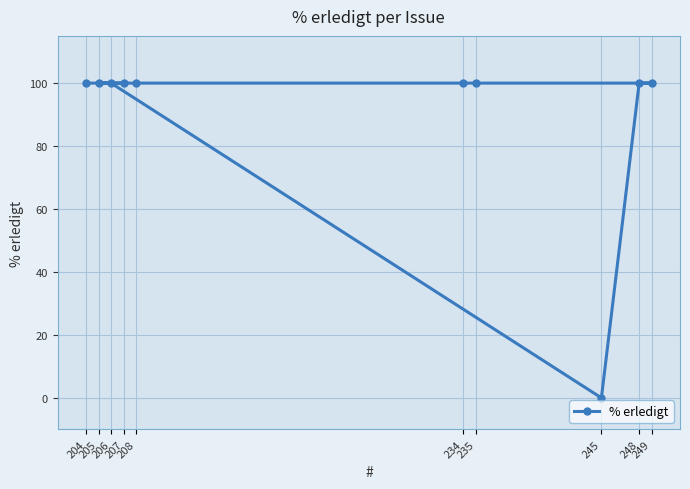

What is the value of the 5th point from the left?

100